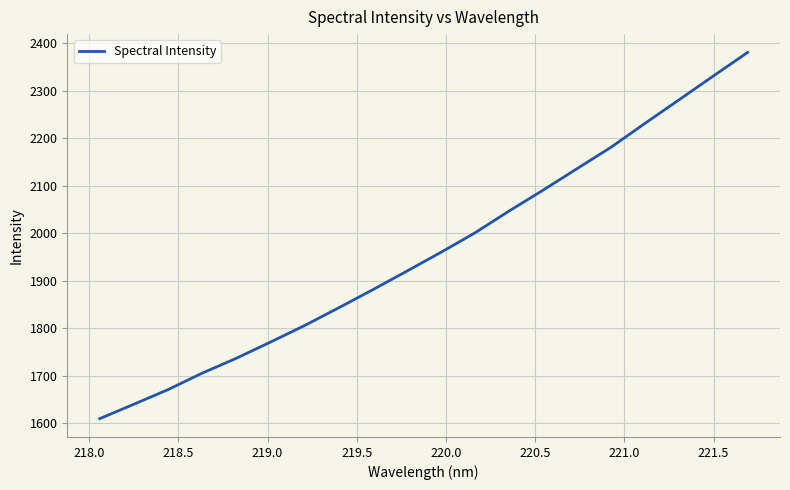

What is the greatest value displayed?

2381.2